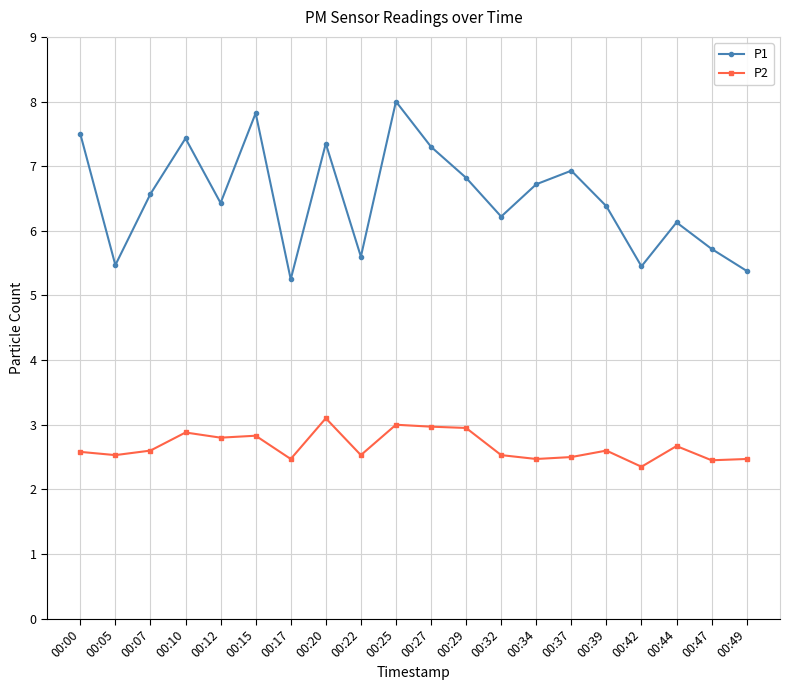

What is the value of the P2 point at the 7th from the left?

2.5